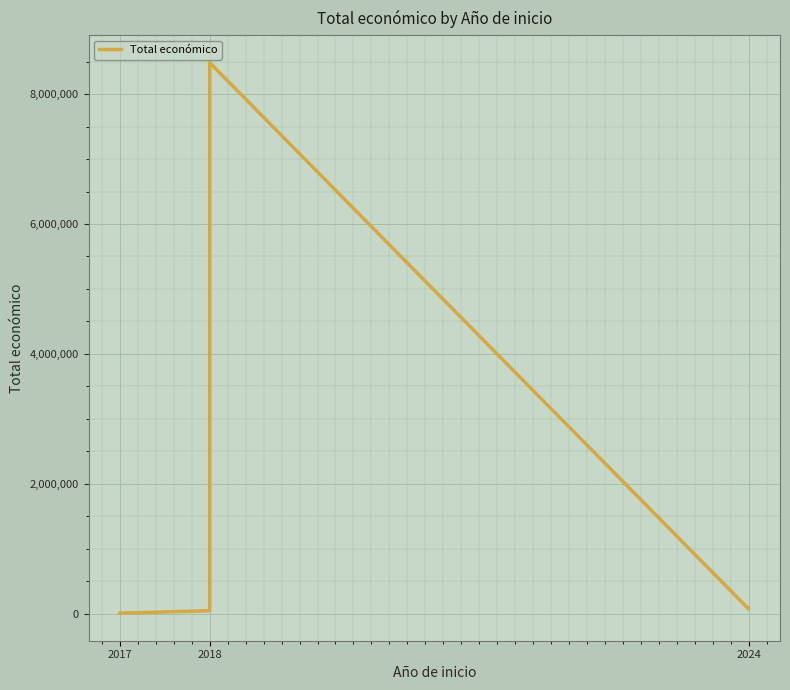

What is the difference between the maximum and minimum values?

8479999